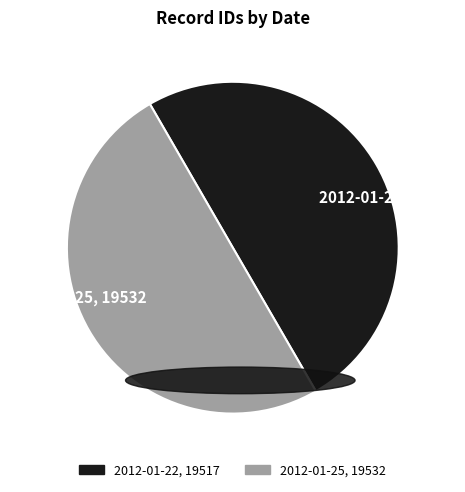

Do 2012-01-25, 19532 and 2012-01-22, 19517 together represent more than half of the pie?

Yes